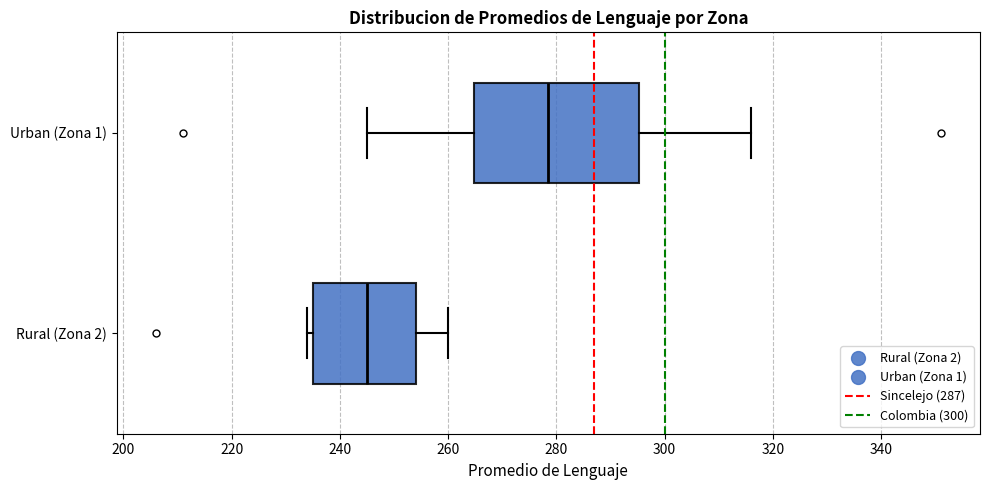

Reading bottom to top, read every box against the x-axis: the position of its median line, the range the box covers, and the ends of its whiskers. The values are not printed on the chart, so give them approximately, as read against the axis.

Rural (Zona 2): median 246, box 236 to 254, whiskers 234 to 260
Urban (Zona 1): median 278, box 264 to 296, whiskers 246 to 316